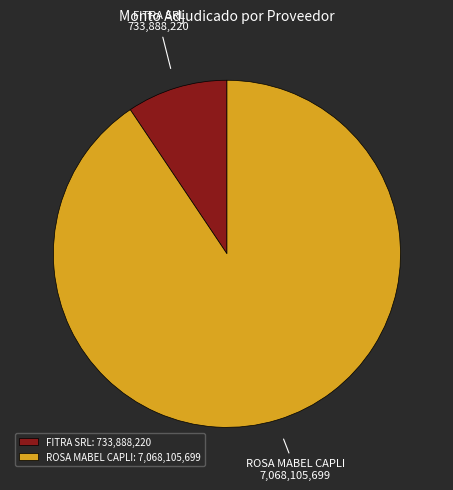

Do FITRA SRL and ROSA MABEL CAPLI together represent more than half of the pie?

Yes